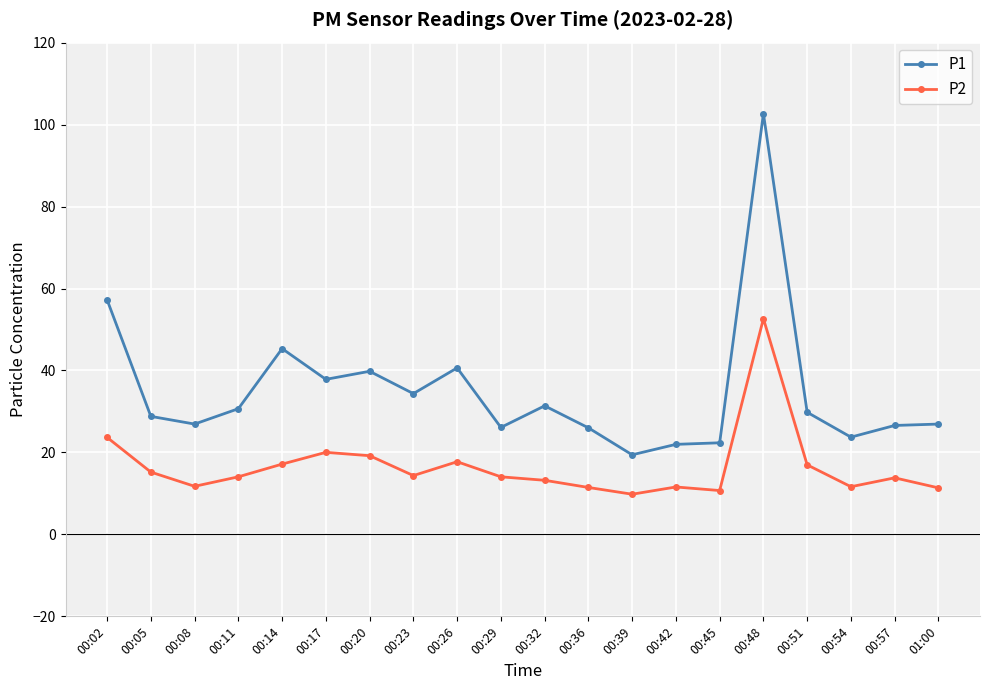

True or false: P1 and P2 cross at least once.

False